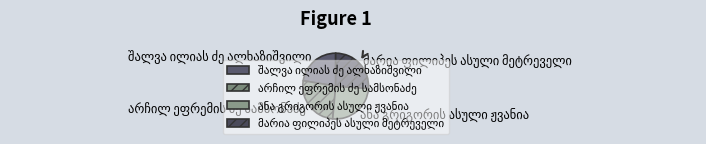

Count the number of slices in the pie.

4